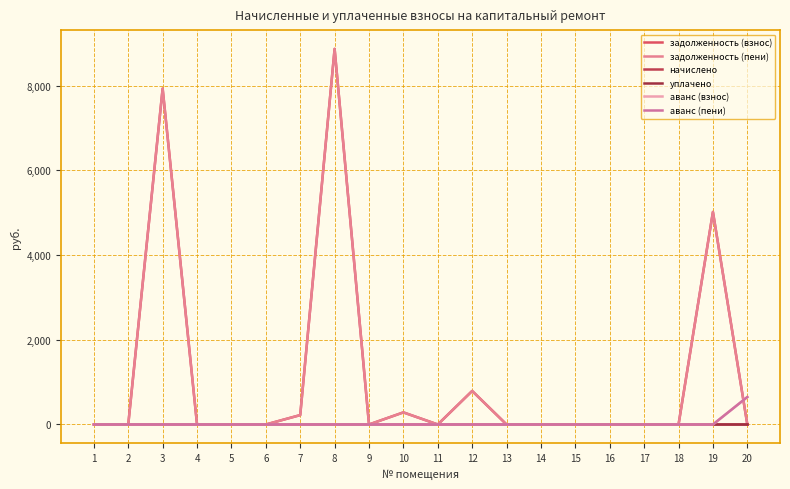

How many lines are shown in the chart?

6